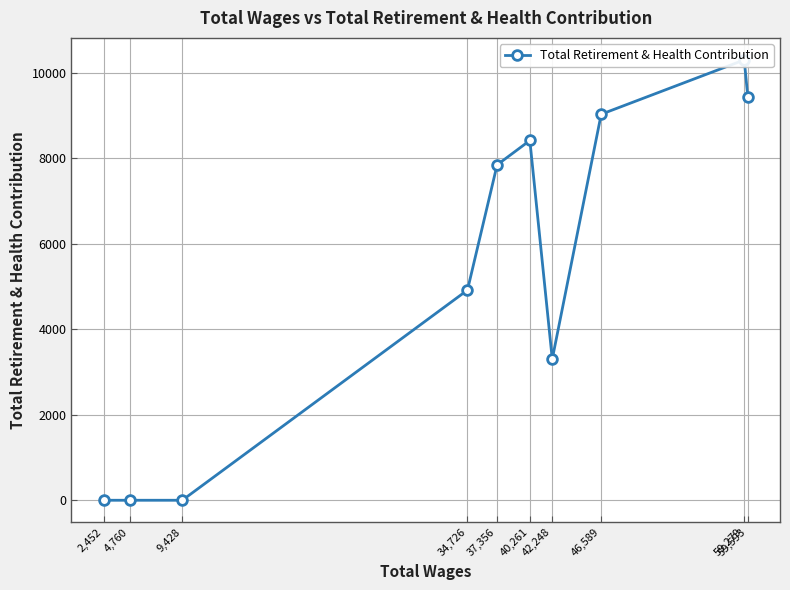

Which category has the highest value across all series?

59,279